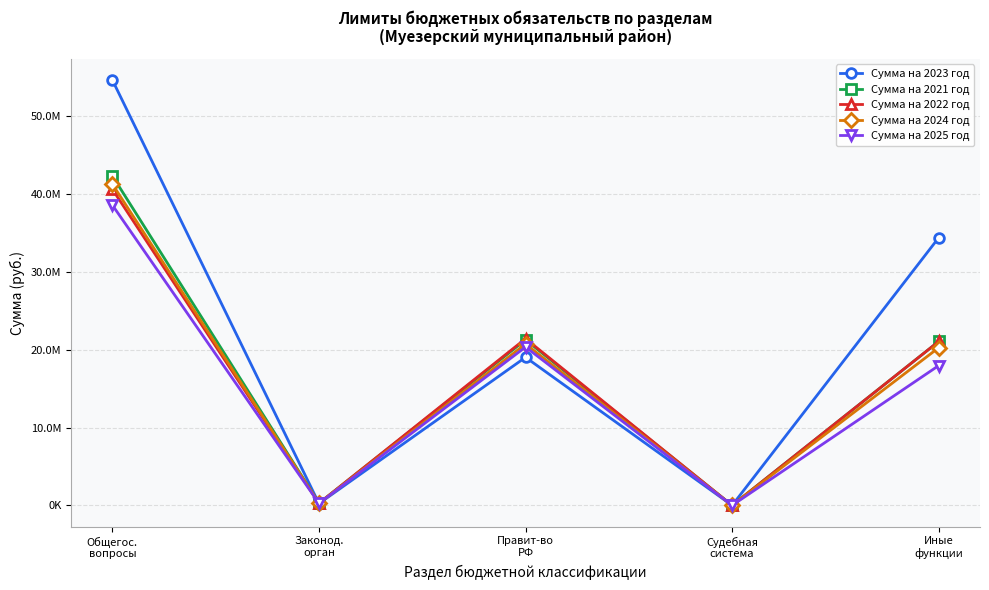

What is the total value across all series at Законод.
орган?

1339000.0